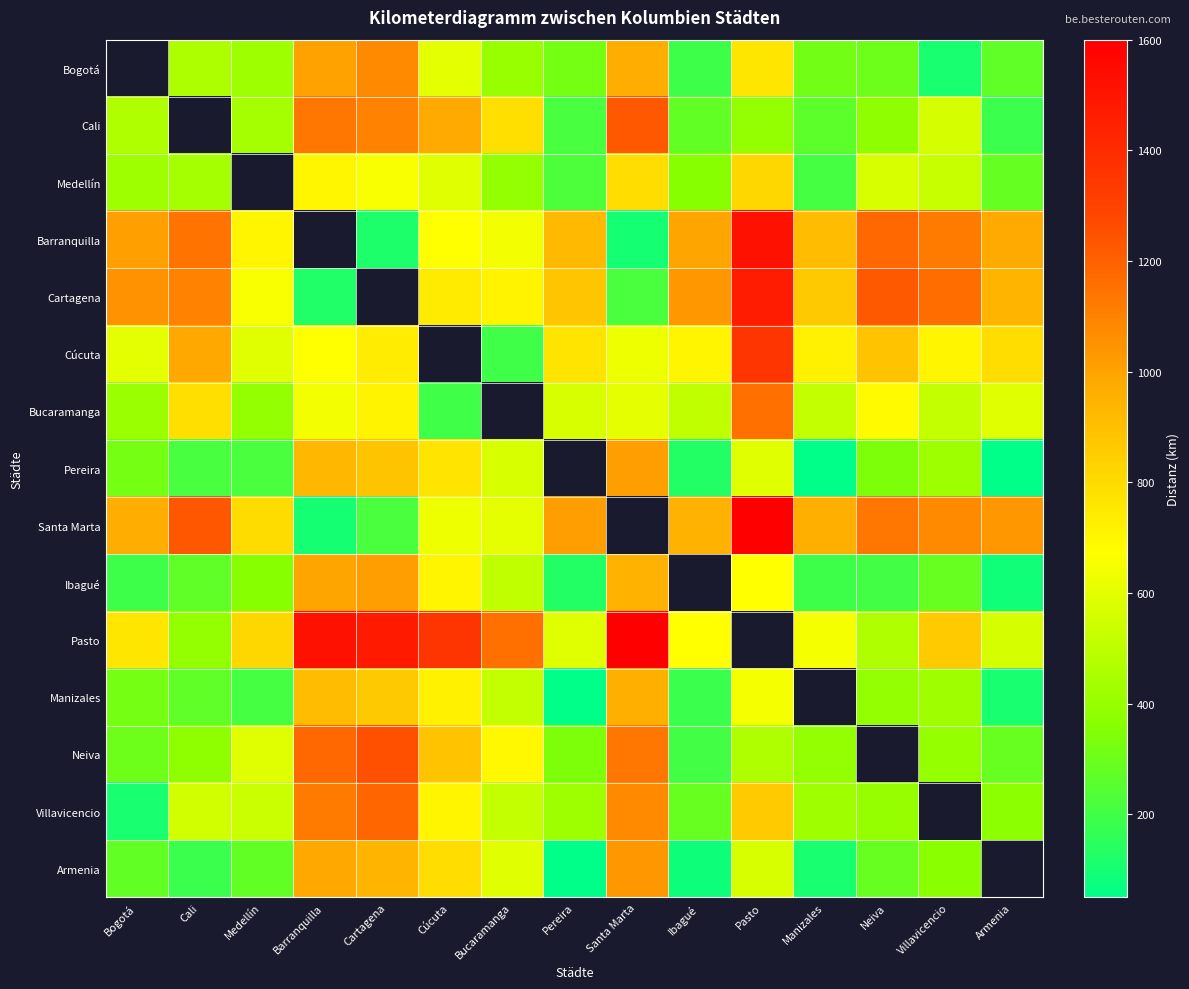

Is it true that Bucaramanga equals 691.0 at Neiva?

True